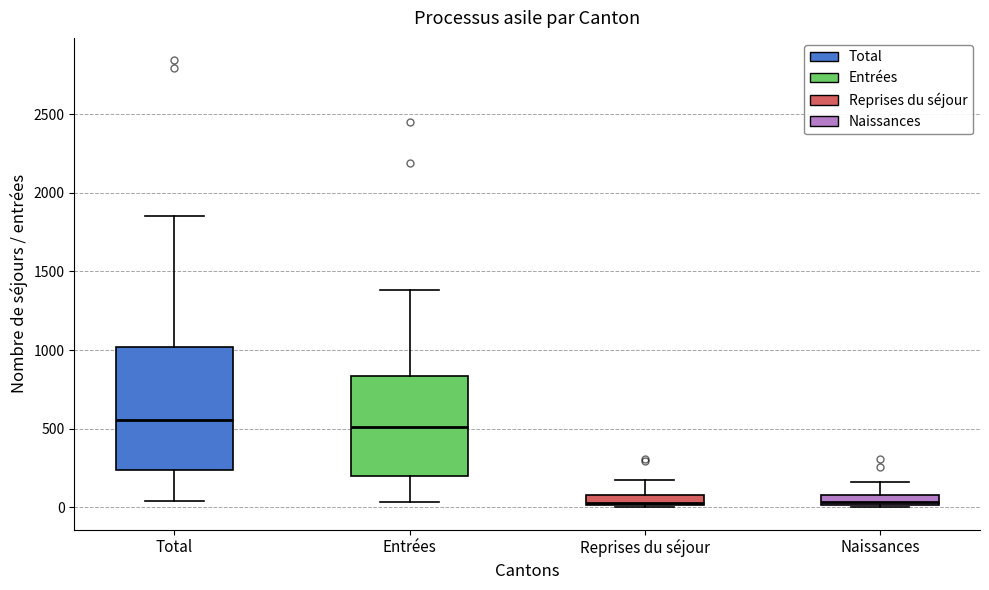

Which box is the tallest, from its lower edge to its upper edge?

Total